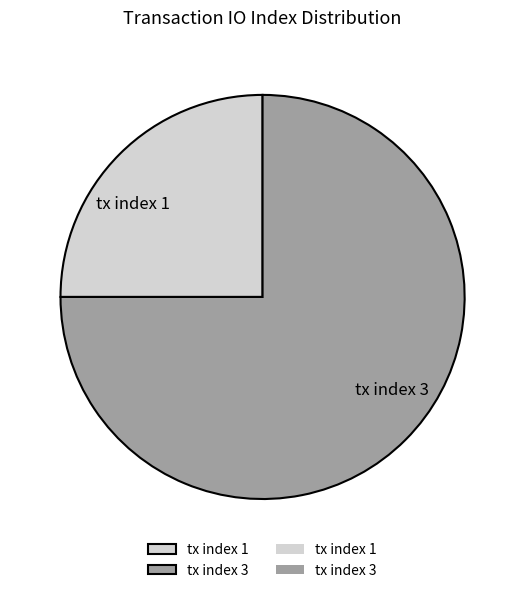

The tx index 1 slice represents 25% of the pie. True or false?

True